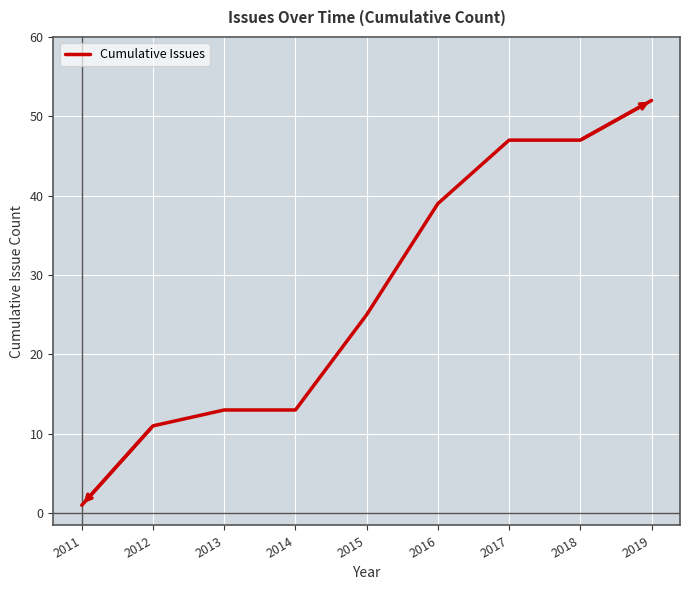

What is the change in value from 2011 to 2019?

+51